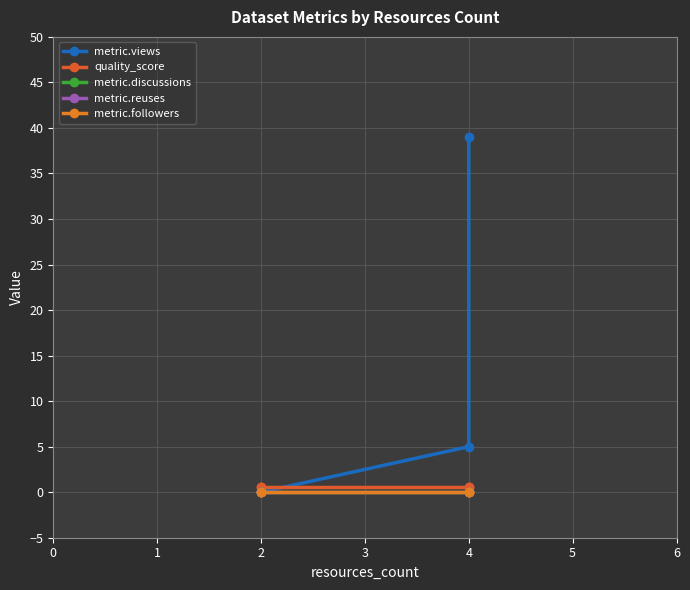

True or false: metric.discussions and quality_score intersect in this chart.

False